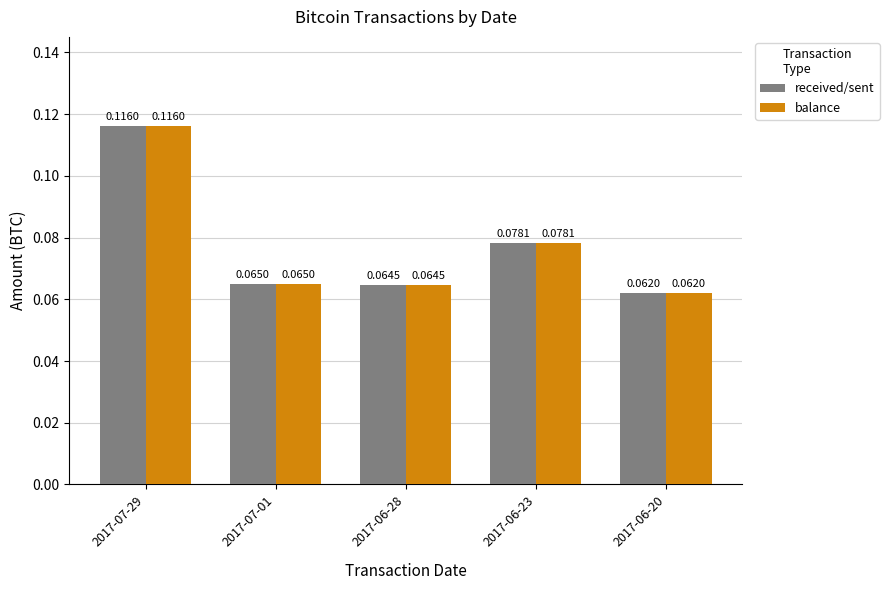

At which category is the sum across all series the highest?

2017-07-29